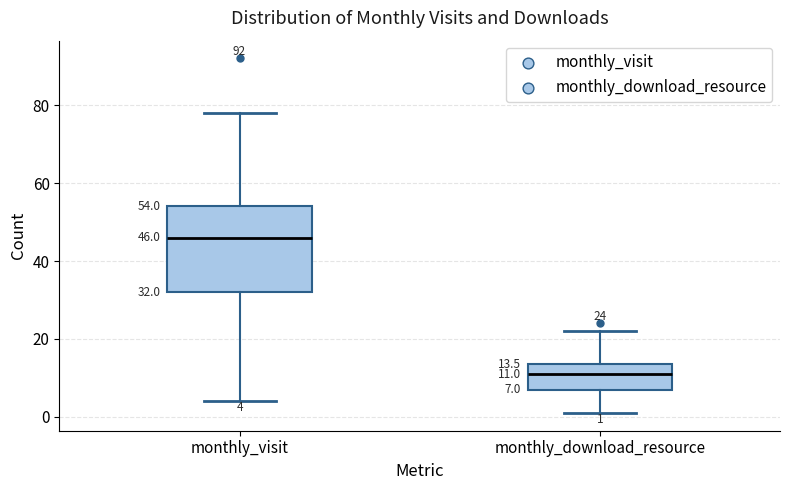

Comparing the boxes themselves (not the whiskers), which one is the tallest?

monthly_visit